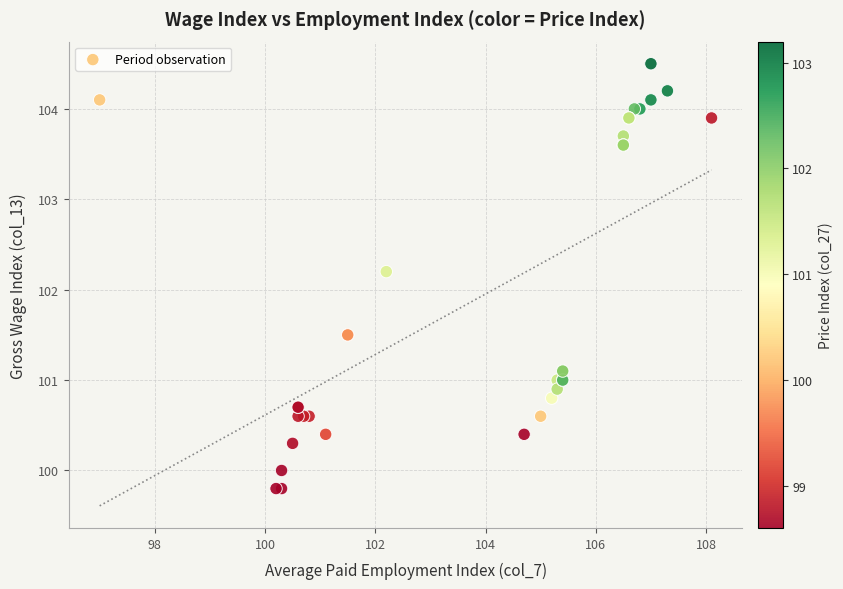

What Y value in the scatter plot is closest to 102?

102.2